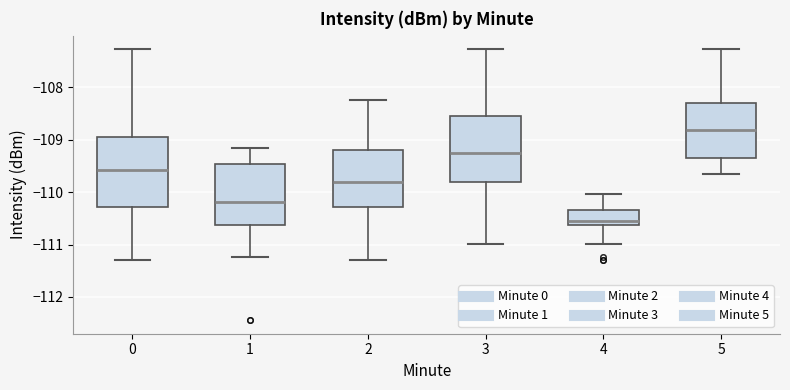

Reading left to right, read every box against the y-axis: the position of its median line, the range the box covers, and the ends of its whiskers. The values are not printed on the chart, so give them approximately, as read against the axis.

0: median -109.6, box -110.3 to -108.9, whiskers -111.3 to -107.3
1: median -110.2, box -110.6 to -109.5, whiskers -111.2 to -109.2
2: median -109.8, box -110.3 to -109.2, whiskers -111.3 to -108.2
3: median -109.3, box -109.8 to -108.5, whiskers -111.0 to -107.3
4: median -110.6 (just above the box's lower edge), box -110.6 to -110.3, whiskers -111.0 to -110.0
5: median -108.8, box -109.4 to -108.3, whiskers -109.6 to -107.3